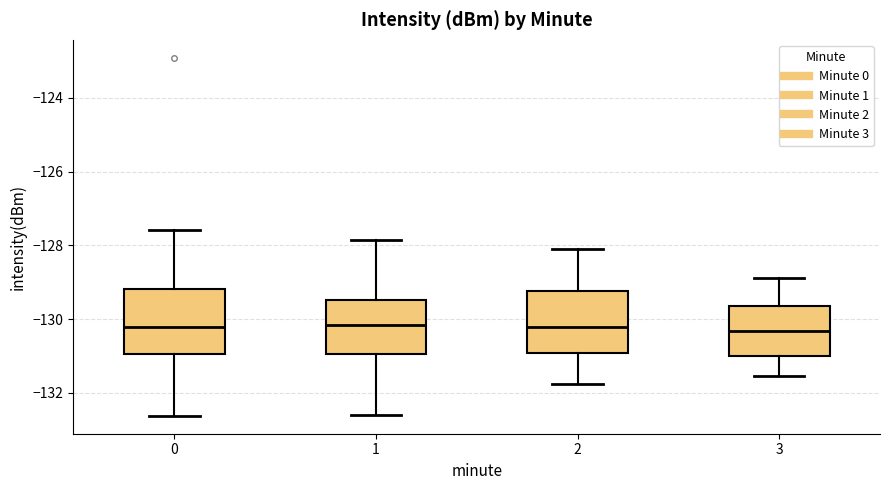

Reading left to right, read every box against the y-axis: the position of its median line, the range the box covers, and the ends of its whiskers. The values are not printed on the chart, so give them approximately, as read against the axis.

0: median -130.2, box -131.0 to -129.2, whiskers -132.6 to -127.6
1: median -130.2, box -131.0 to -129.4, whiskers -132.6 to -127.8
2: median -130.2, box -131.0 to -129.2, whiskers -131.8 to -128.0
3: median -130.4, box -131.0 to -129.6, whiskers -131.6 to -128.8